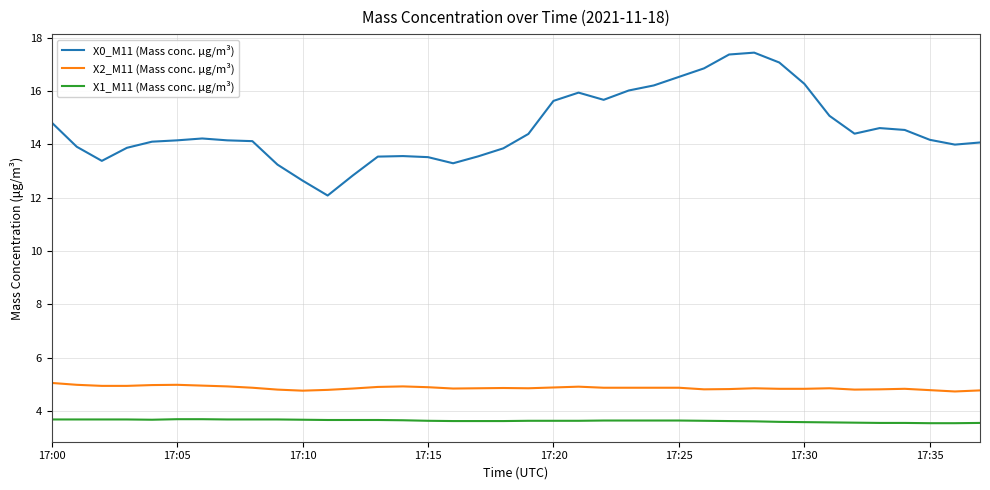

True or false: X0_M11 (Mass conc. μg/m³) and X1_M11 (Mass conc. μg/m³) intersect in this chart.

False